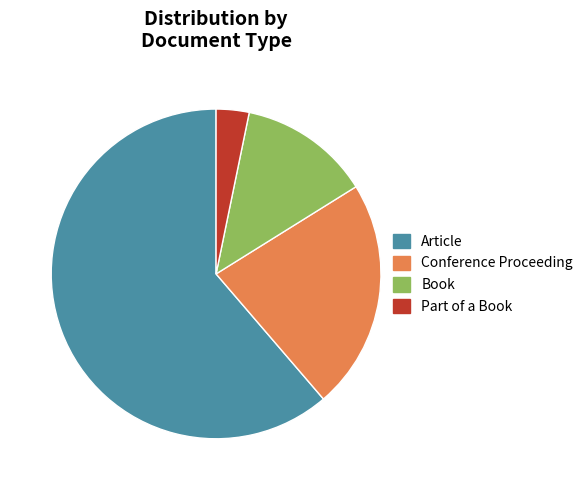

How many slices are in this pie chart?

4